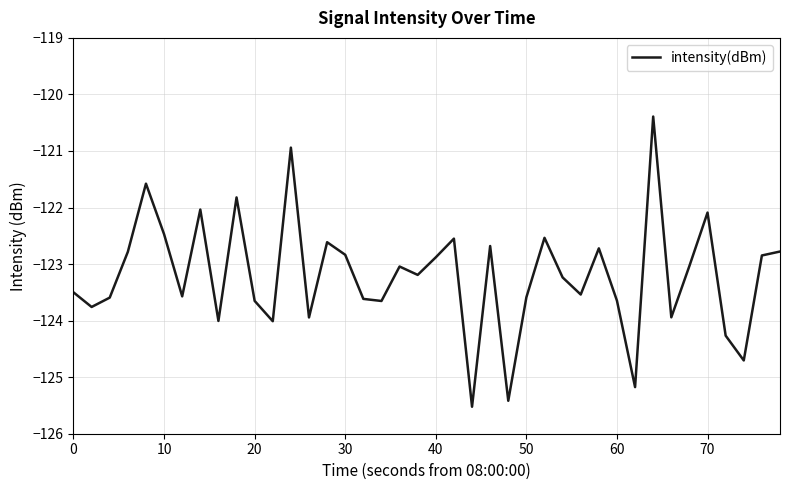

How many interior local peaks (higher than both neighbors) does the data have?

12